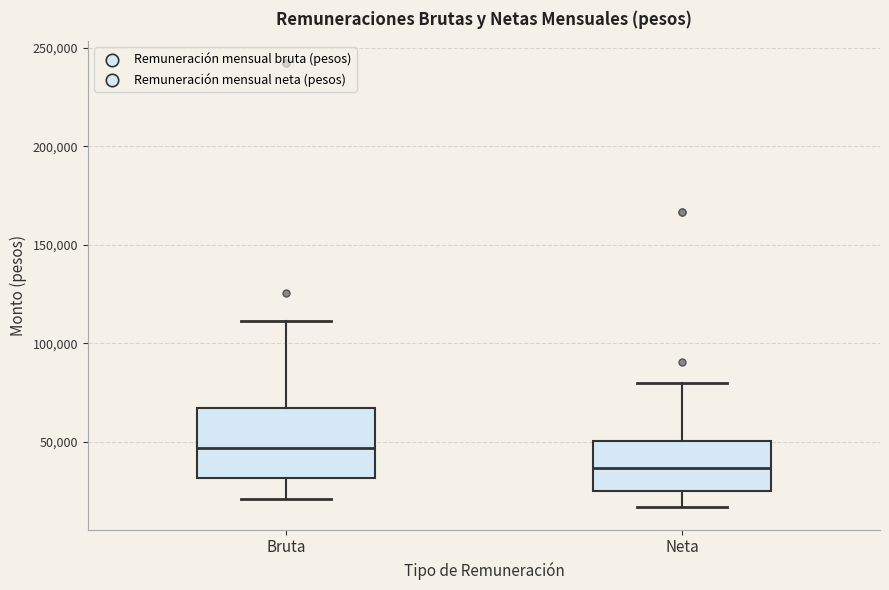

Reading left to right, transcribe this box plot: for each box, give where its median line is, the range the box spans, and where its two whiskers end, as read against the y-axis. The values are not printed on the chart, so give them approximately, as read against the axis.

Bruta: median 45000, box 30000 to 65000, whiskers 20000 to 110000
Neta: median 35000, box 25000 to 50000, whiskers 15000 to 80000